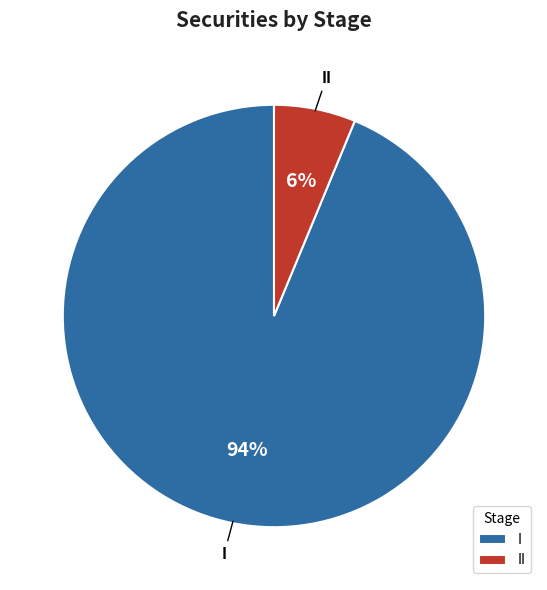

To the nearest percent, what is the average slice percentage?

50%